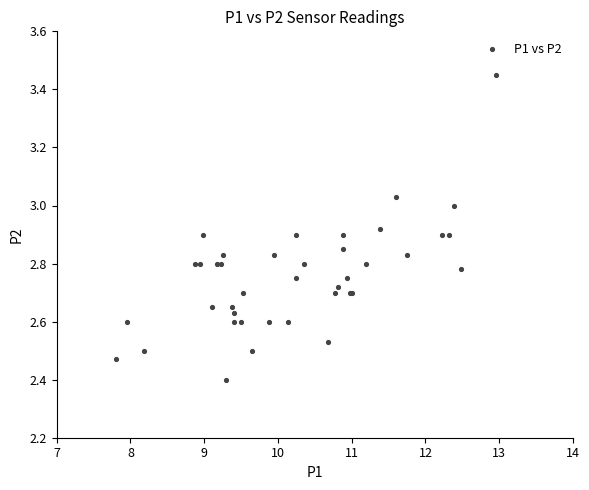

What Y value in the scatter plot is closest to 2?

2.4